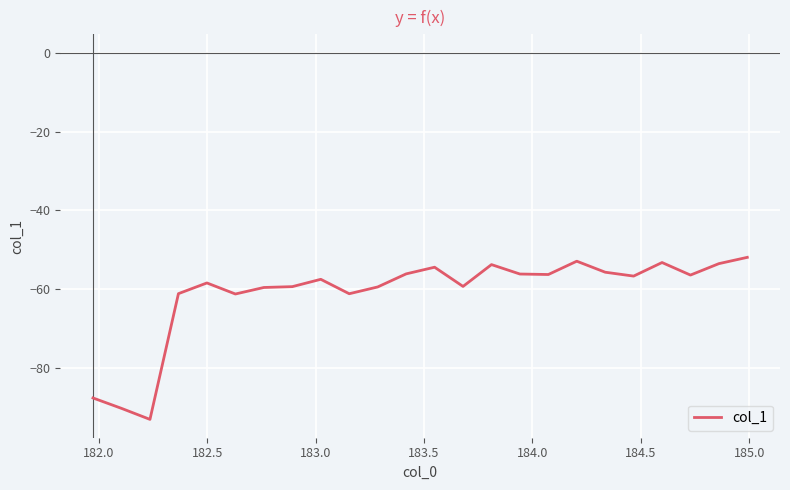

What is the maximum value shown in the chart?

-51.9